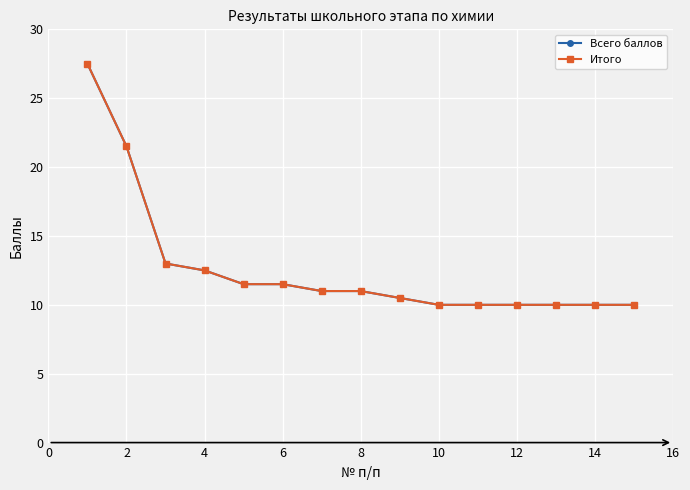

Does the chart have visible grid lines?

Yes